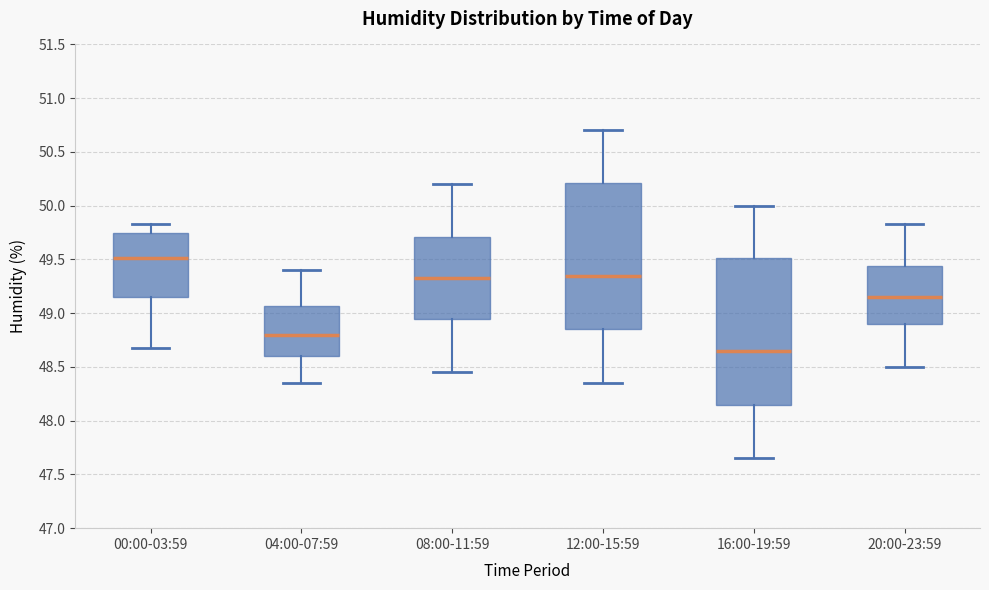

Where is the lower edge of the box for 20:00-23:59 on the y-axis? The values are not printed on the chart, so give them approximately, as read against the axis.

48.90